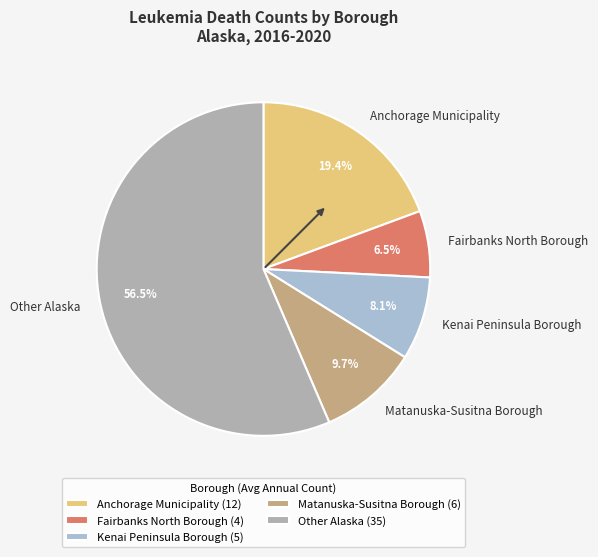

Does Other Alaska represent more than half of the total?

Yes